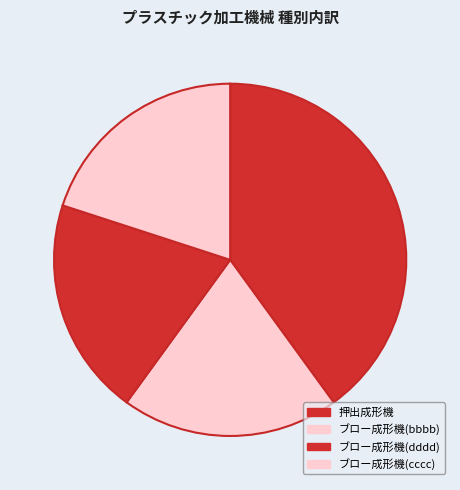

Approximately how many times larger is the value at ブロー成形機(dddd) compared to ブロー成形機(cccc)?

1.0